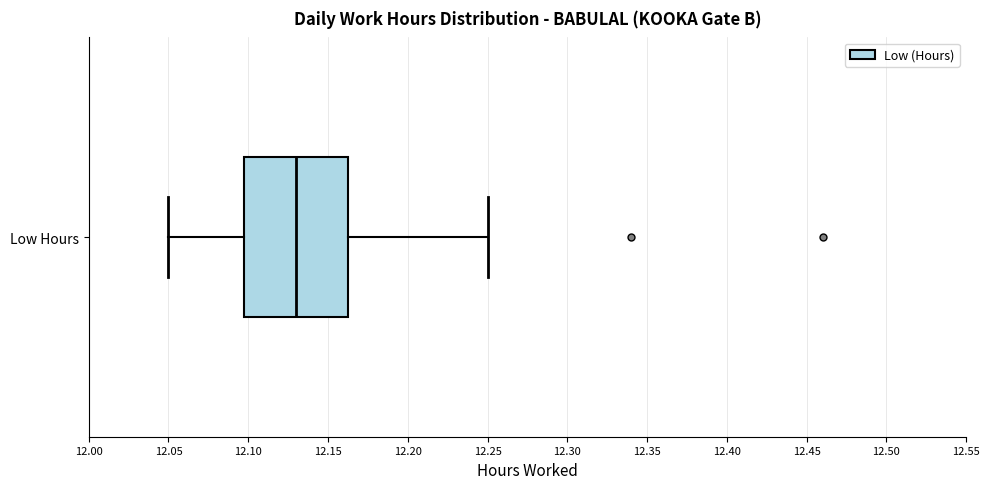

Read this box plot against the x-axis: the position of the median line, the range covered by the box, and the ends of both whiskers. The values are not printed on the chart, so give them approximately, as read against the axis.

median 12.130, box 12.100 to 12.165, whiskers 12.050 to 12.250